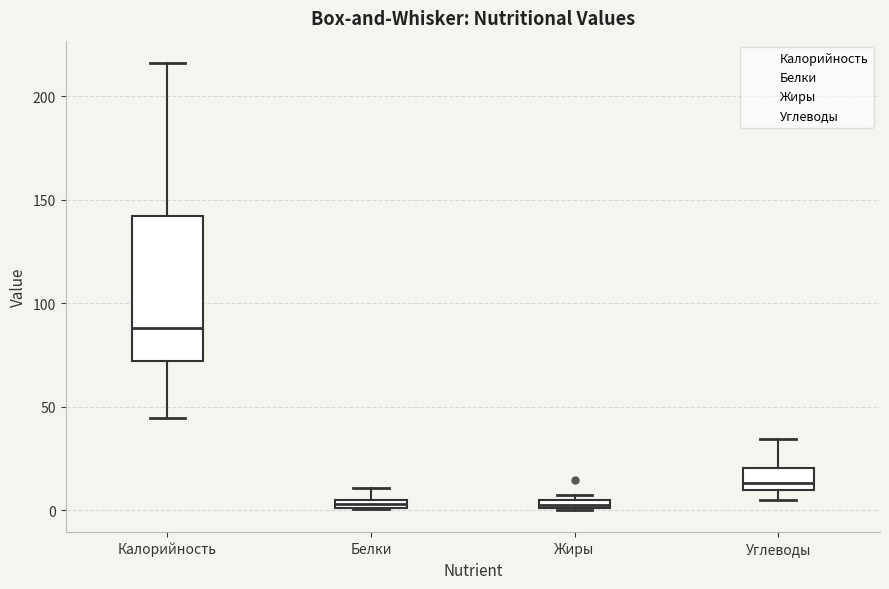

Where is the upper edge of the box for Жиры on the y-axis? The values are not printed on the chart, so give them approximately, as read against the axis.

5